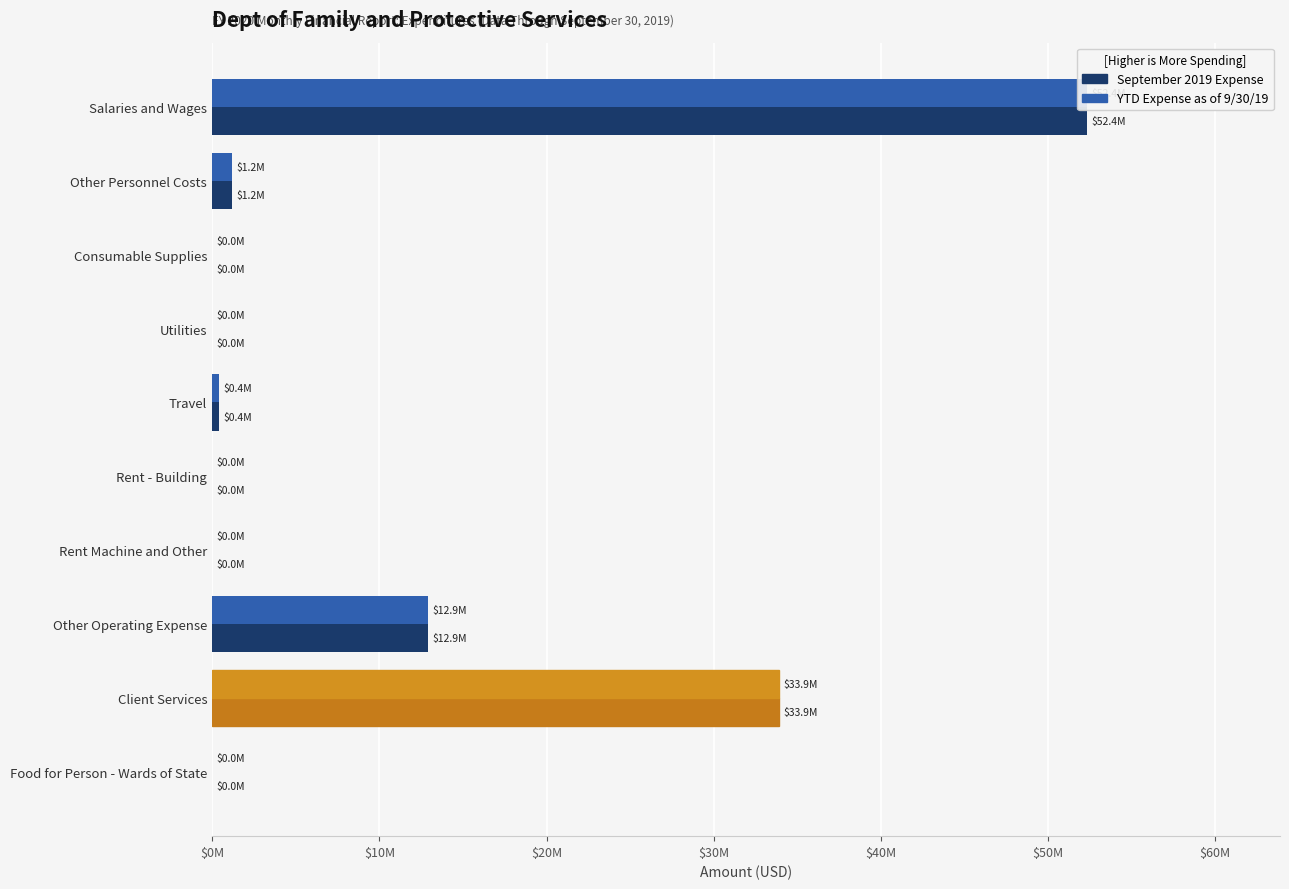

At Rent - Building, list the series in order from largest to smallest.

September 2019 Expense, YTD Expense as of 9/30/19